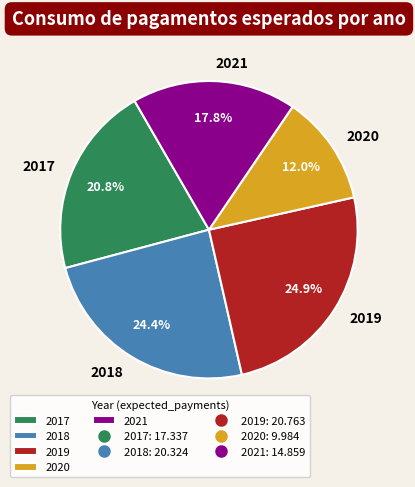

Combined, do 2018 and 2017 account for over 50%?

No